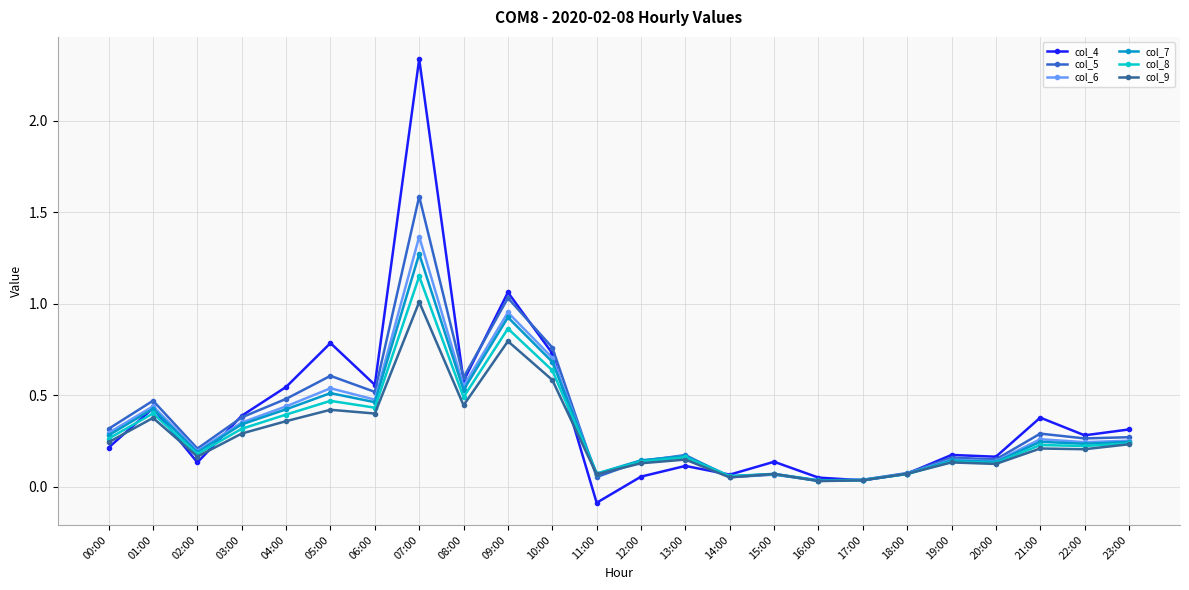

What position from the left is 17:00?

18